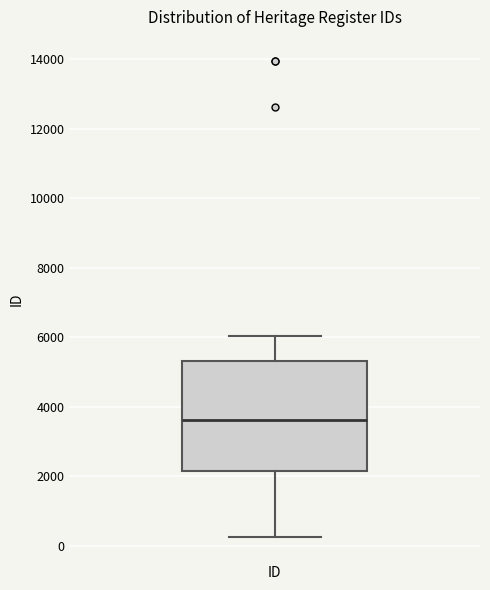

Where does the upper whisker of the box for ID end on the y-axis? The values are not printed on the chart, so give them approximately, as read against the axis.

6000